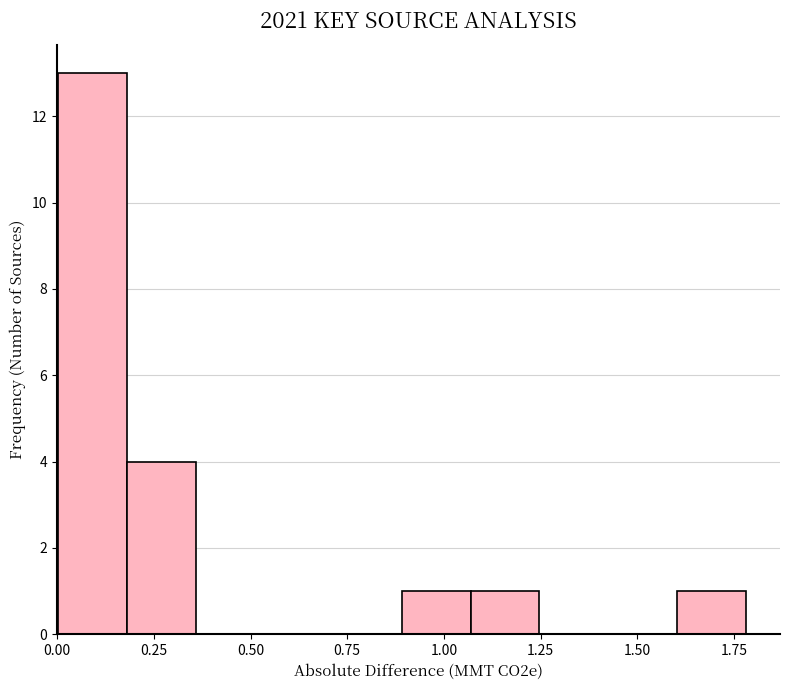

Read against the x-axis, roughly where is the centre of the tallest bar?

0.10